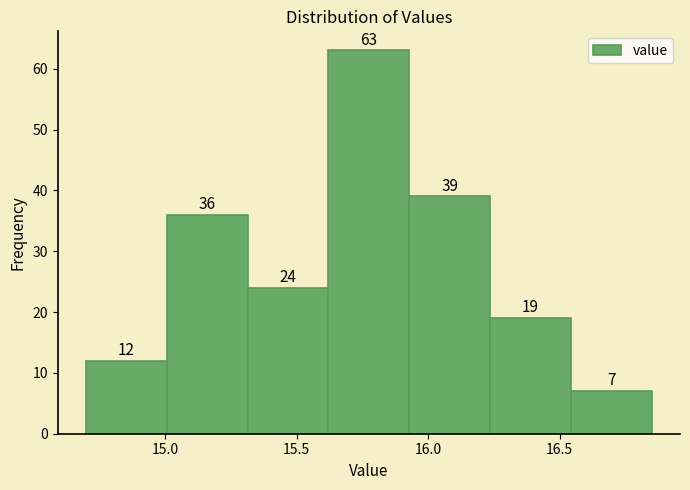

What is the height of the bar covering 15.95 to 16.25 on the x-axis? The bar edges are not printed on the chart, so give them approximately, as read against the axis.

39